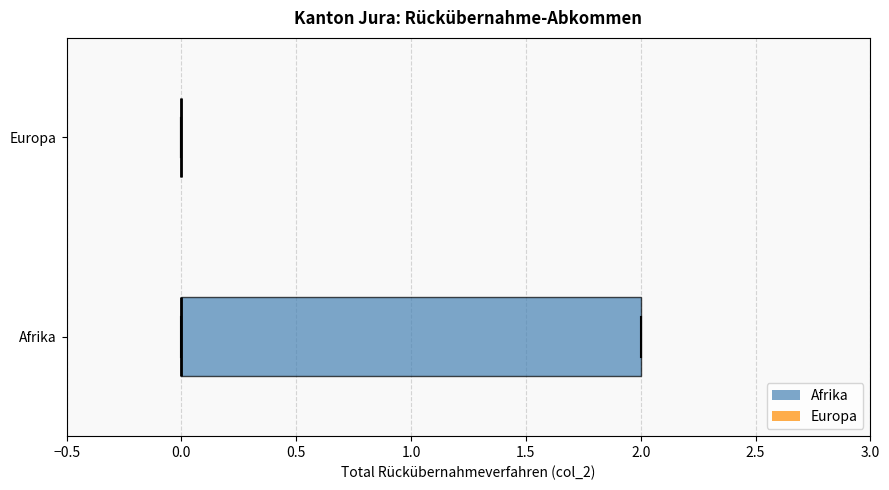

Where is the right edge of the box for Afrika on the x-axis? The values are not printed on the chart, so give them approximately, as read against the axis.

2